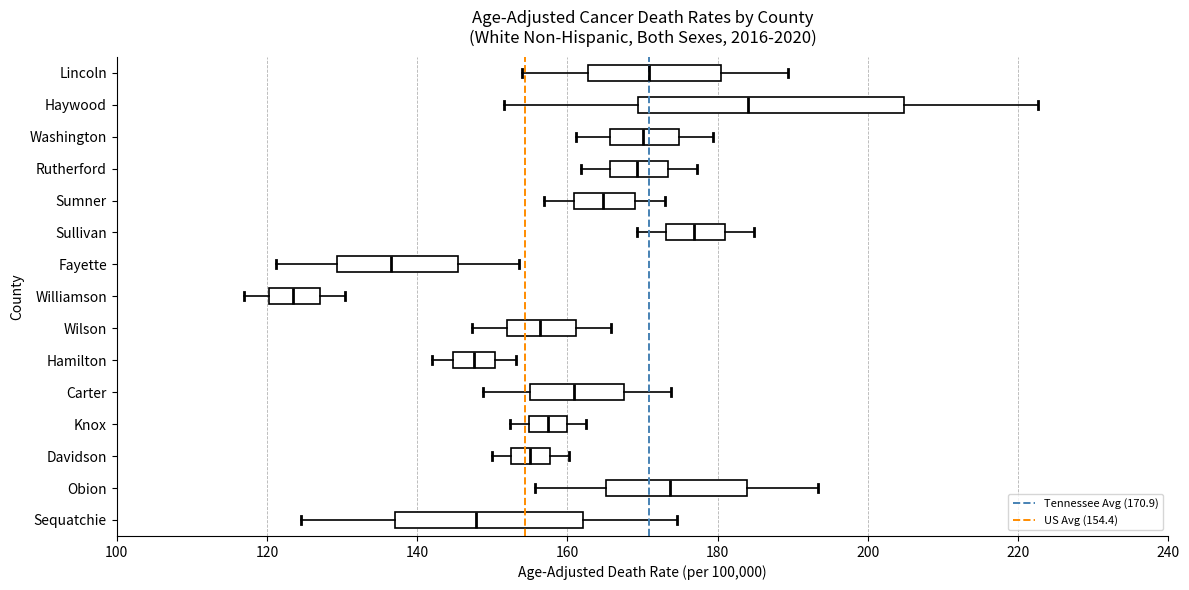

Comparing the boxes themselves (not the whiskers), which one is the widest?

Haywood